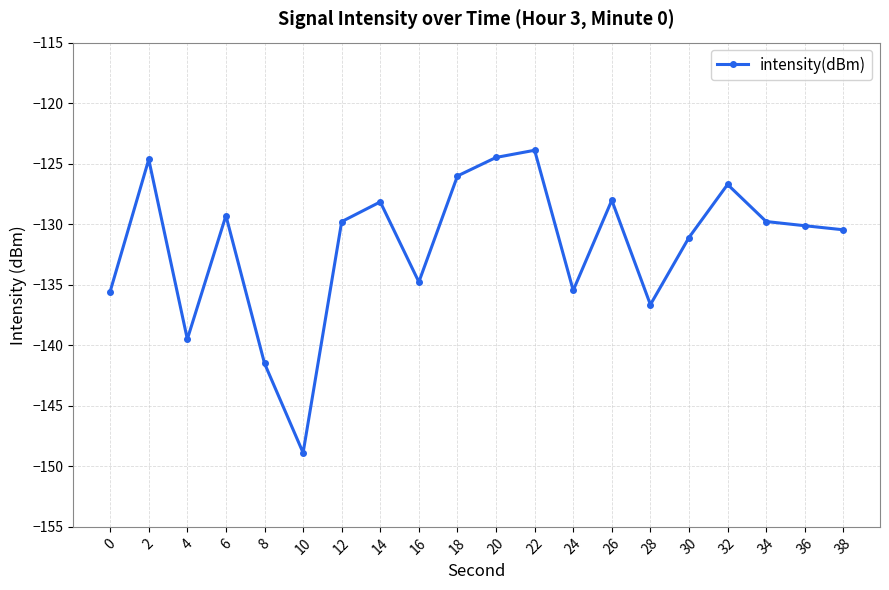

What is the change in value from 2 to 32?

-2.1